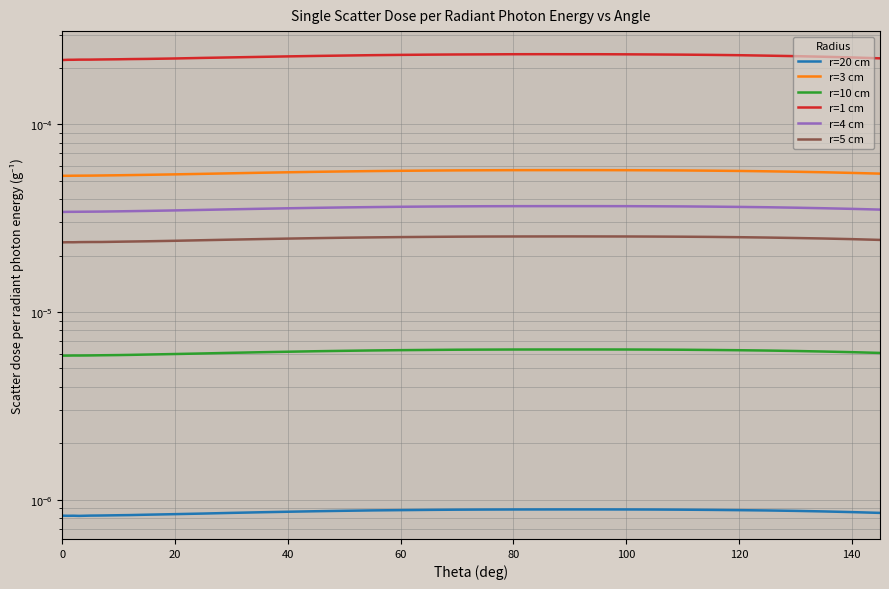

How many interior local peaks does the r=3 cm series have?

1